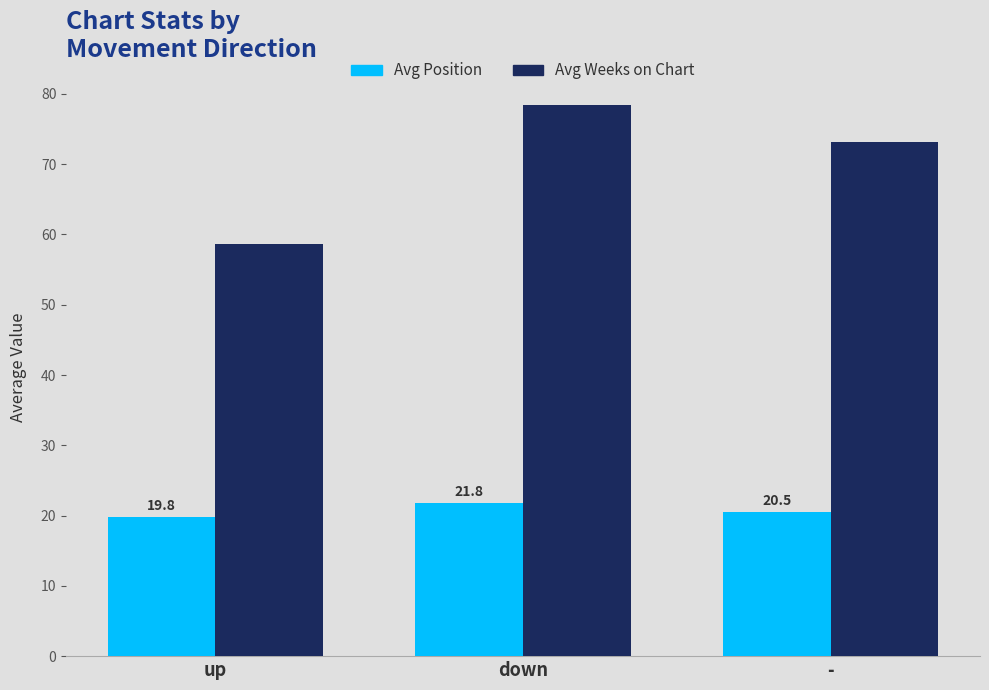

What is the total value across all series at up?

78.4